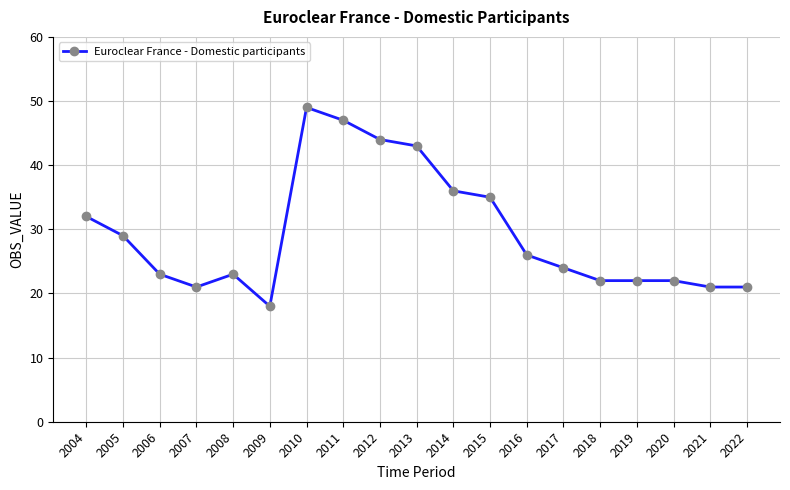

Is it true that the value at 2004 is 32?

True